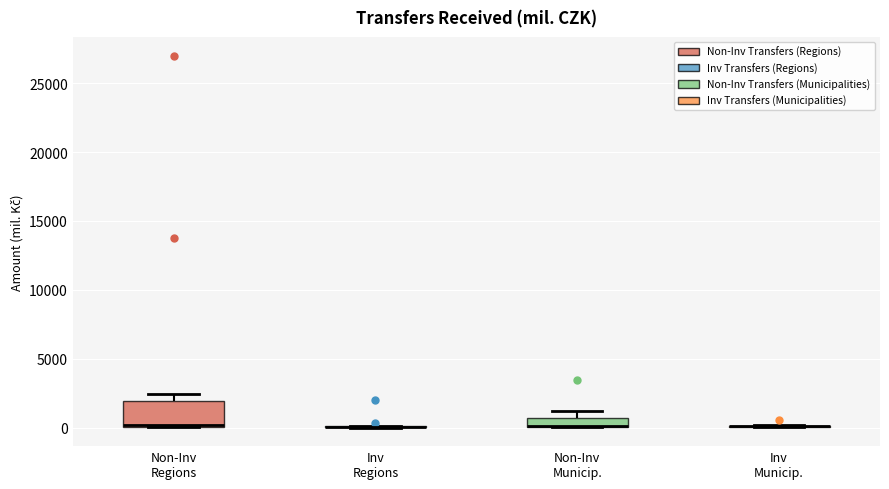

Comparing the boxes themselves (not the whiskers), which one is the tallest?

Non-Inv Regions